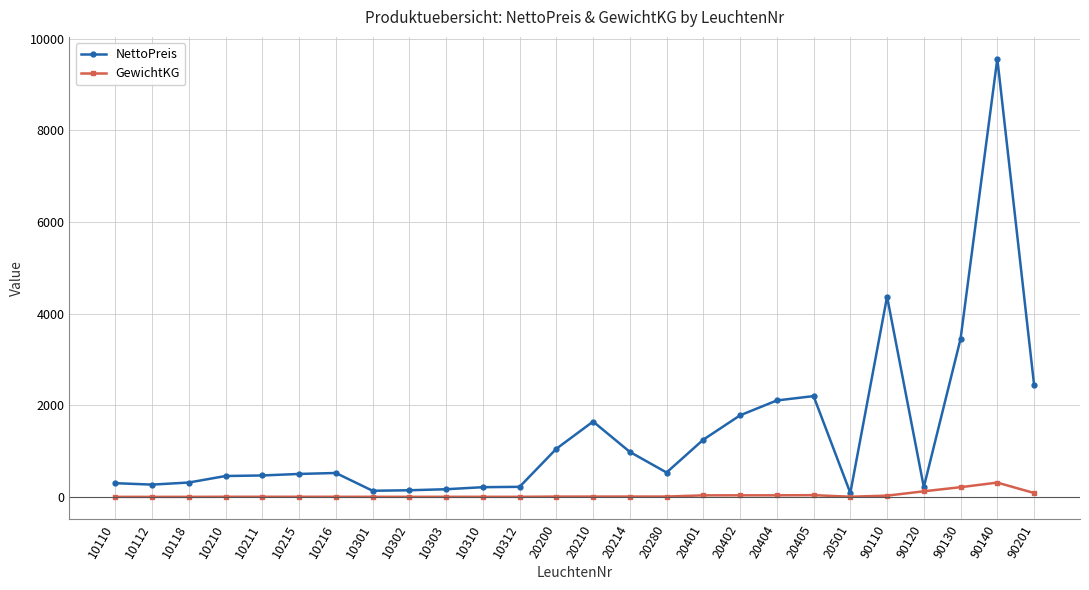

Which series has the largest total across all categories?

NettoPreis